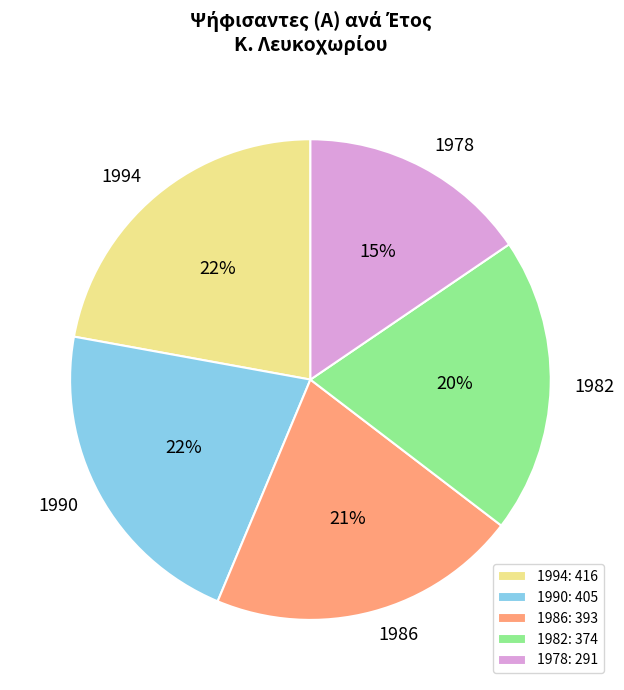

To the nearest percent, what is the average slice percentage?

20%